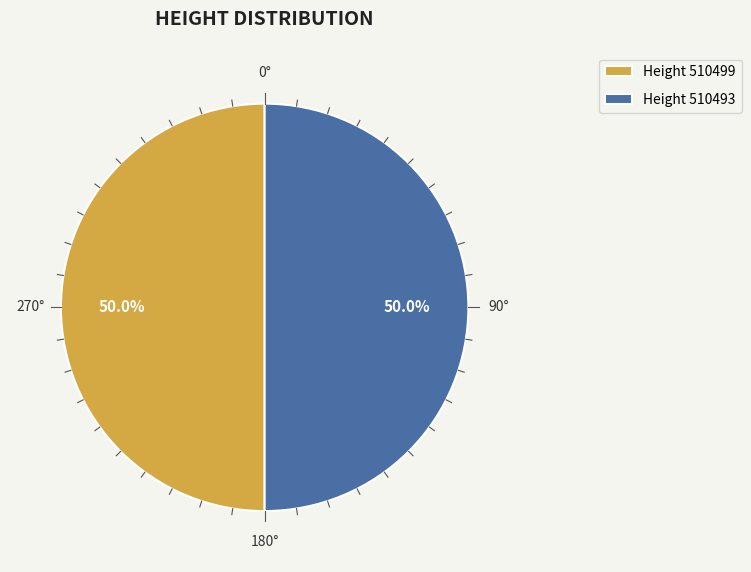

Approximately how many times larger is the value at Height 510499 compared to Height 510493?

1.0